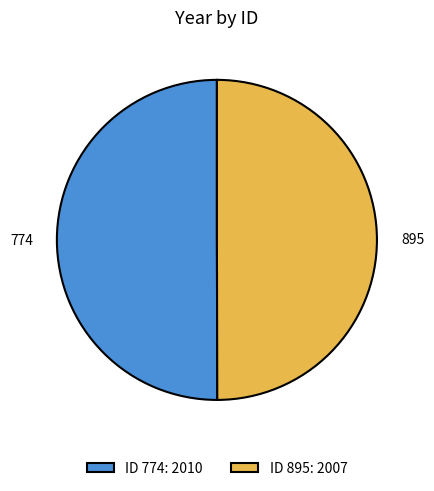

What is the ratio of the value at ID 774: 2010 to the value at ID 895: 2007?

1.0